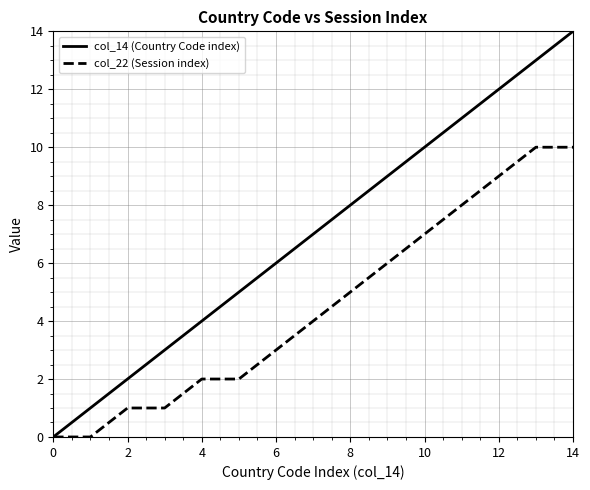

Rank the series by their average value, from lowest to highest.

col_22 (Session index), col_14 (Country Code index)